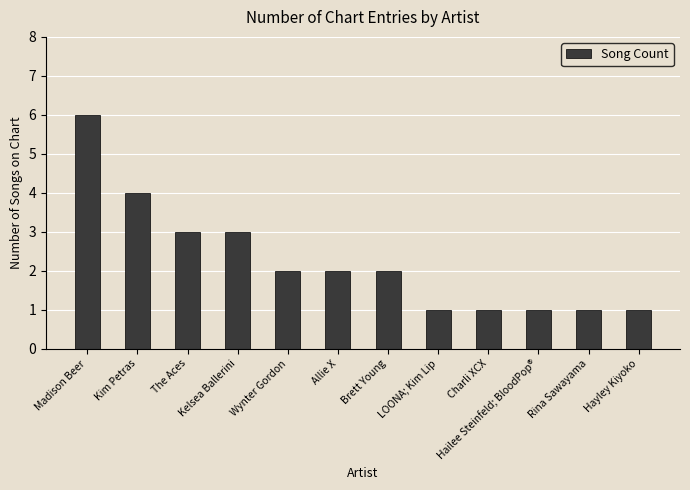

Reading left to right, extract all data points from this chart.

Madison Beer=6	Kim Petras=4	The Aces=3	Kelsea Ballerini=3	Wynter Gordon=2	Allie X=2	Brett Young=2	LOONA; Kim Lip=1	Charli XCX=1	Hailee Steinfeld; BloodPop®=1	Rina Sawayama=1	Hayley Kiyoko=1